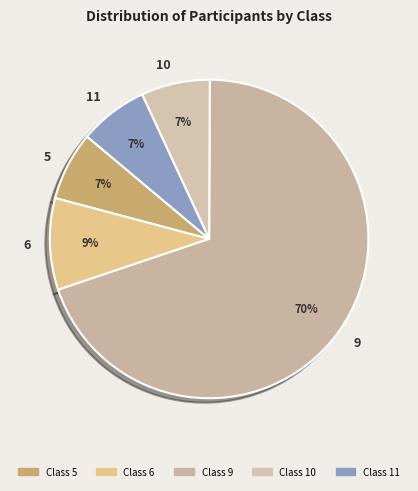

Which slice represents more than half of the pie?

9